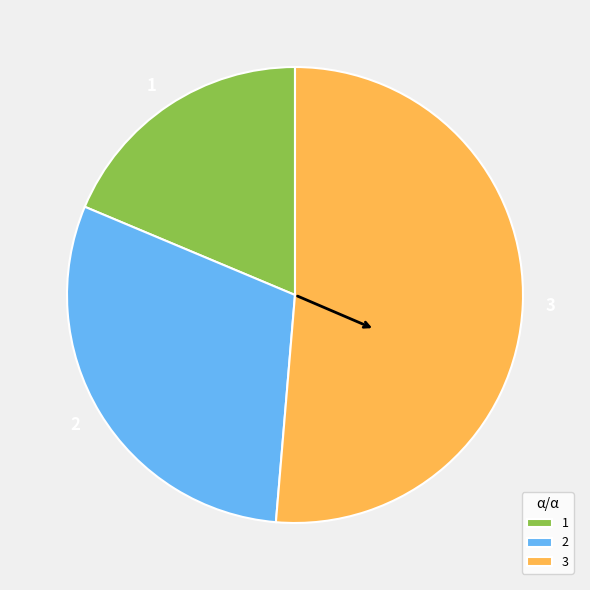

Which slice is the largest?

3